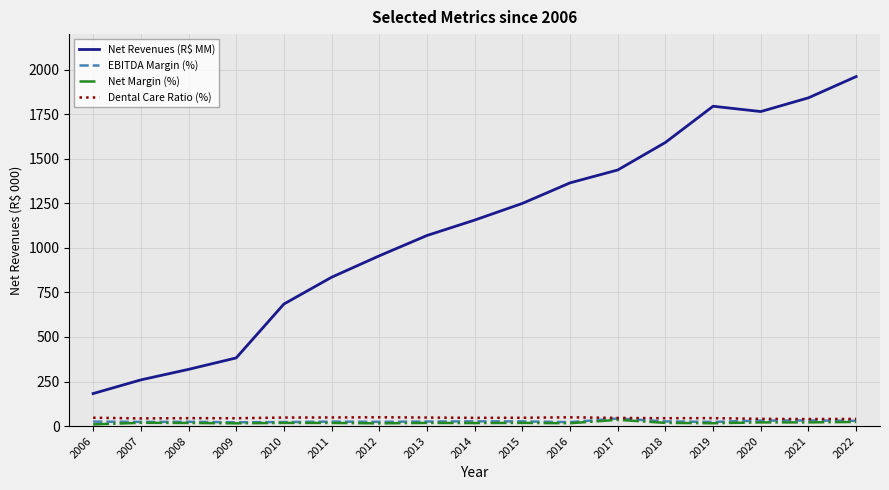

Between 2008 and 2016, which series saw the biggest shift?

Net Revenues (R$ MM)